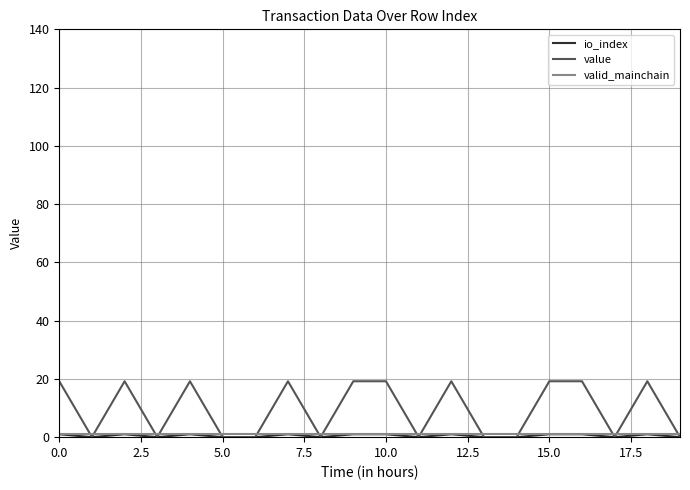

Which series has the widest spread of values?

value